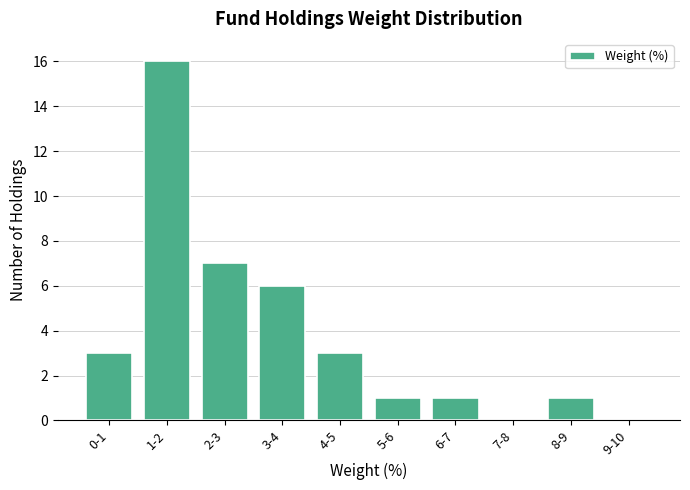

Reading left to right, list all the values displayed in this chart.

0-1=3	1-2=16	2-3=7	3-4=6	4-5=3	5-6=1	6-7=1	7-8=0	8-9=1	9-10=0